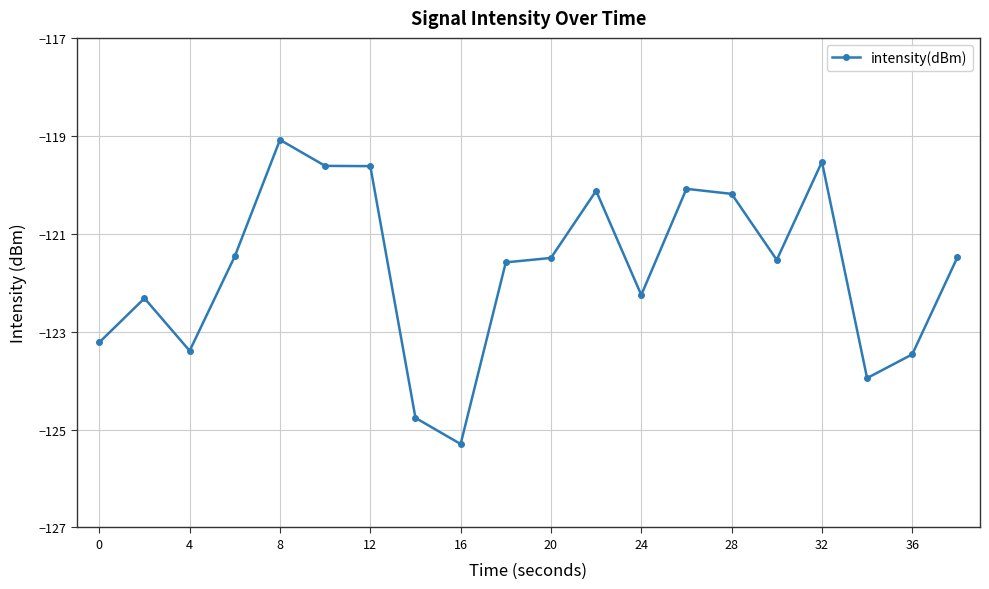

What is the value of the 1st point from the left?

-123.2